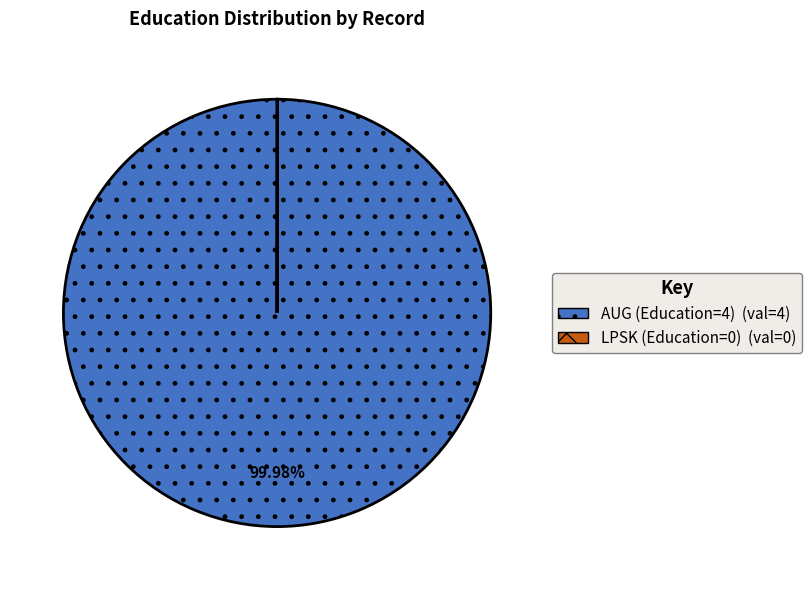

Is there any slice that represents more than half of the pie?

Yes